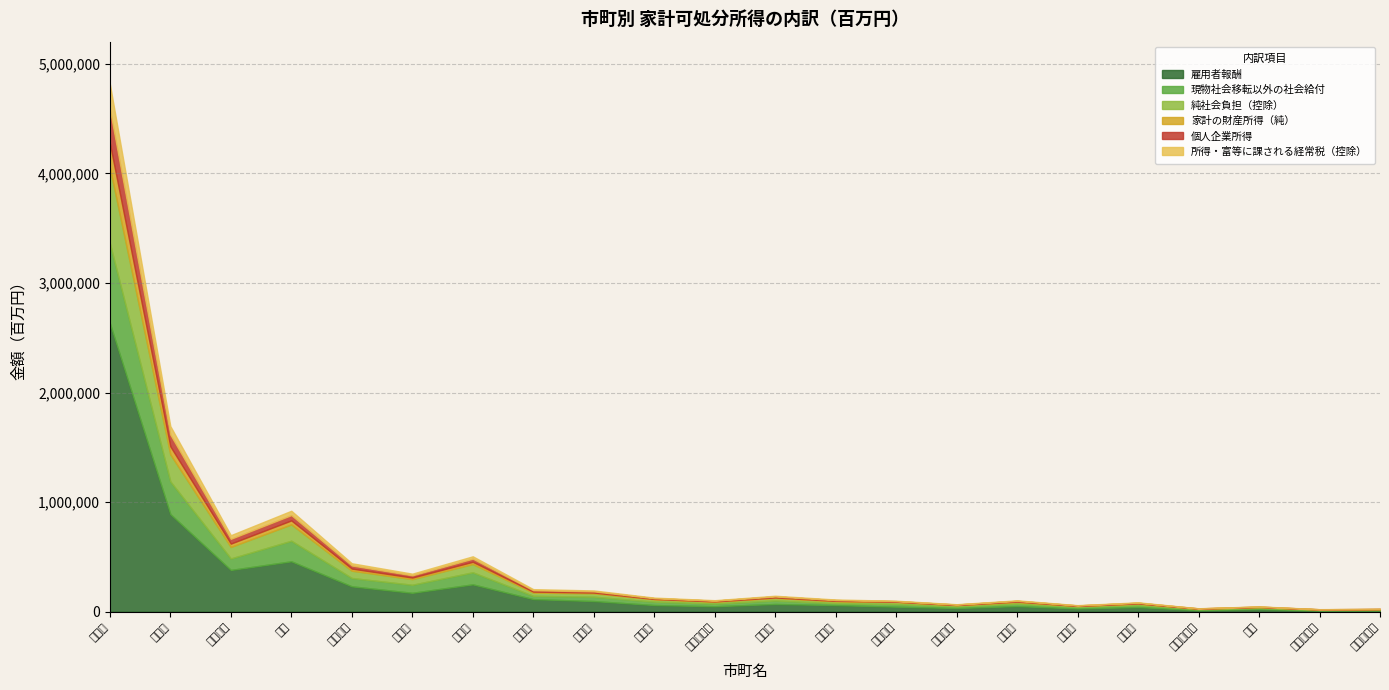

The 現物社会移転以外の社会給付 series shows 729351 at 広島市. True or false?

True